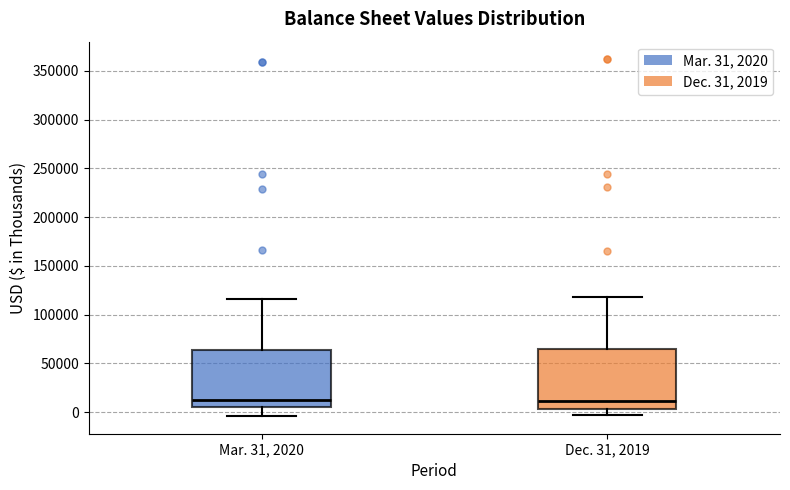

Reading left to right, read every box against the y-axis: the position of its median line, the range the box covers, and the ends of its whiskers. The values are not printed on the chart, so give them approximately, as read against the axis.

Mar. 31, 2020: median 10000, box 5000 to 65000, whiskers -5000 to 115000
Dec. 31, 2019: median 10000, box 5000 to 65000, whiskers -5000 to 115000